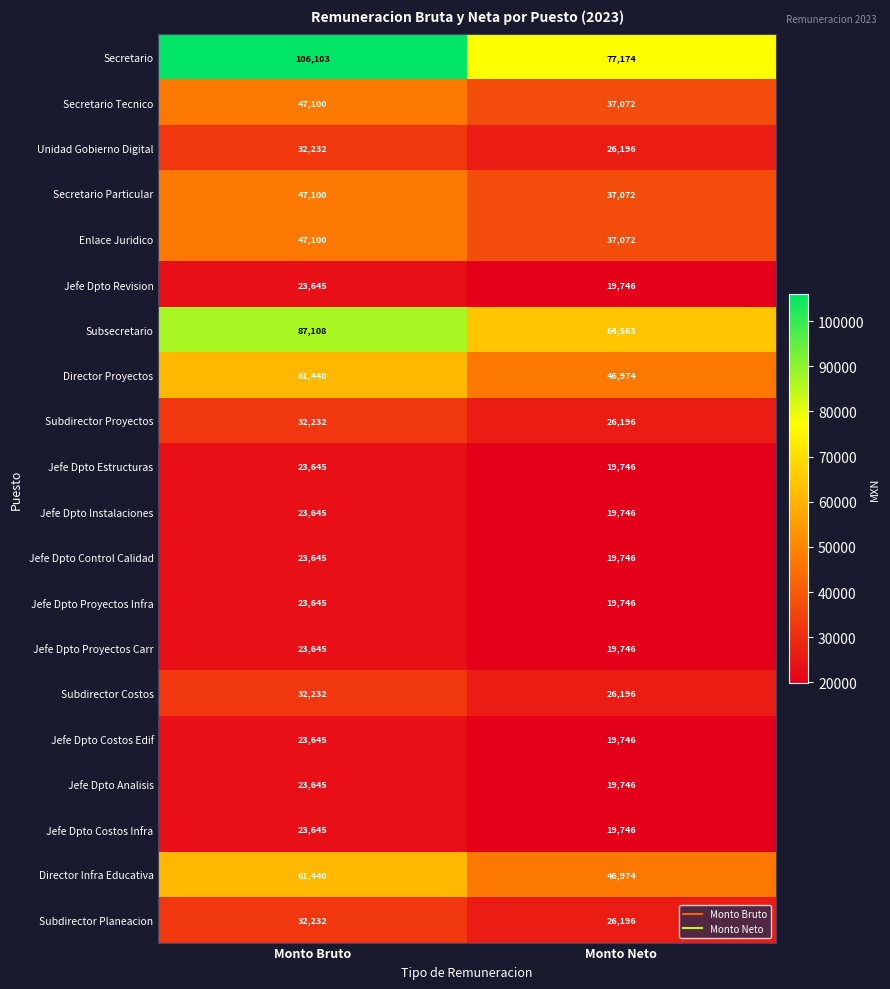

At which category is the sum across all series the highest?

Monto Bruto